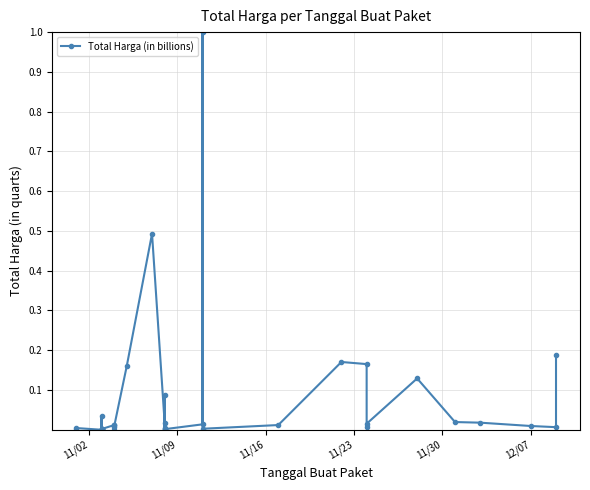

What is the average value?

0.1